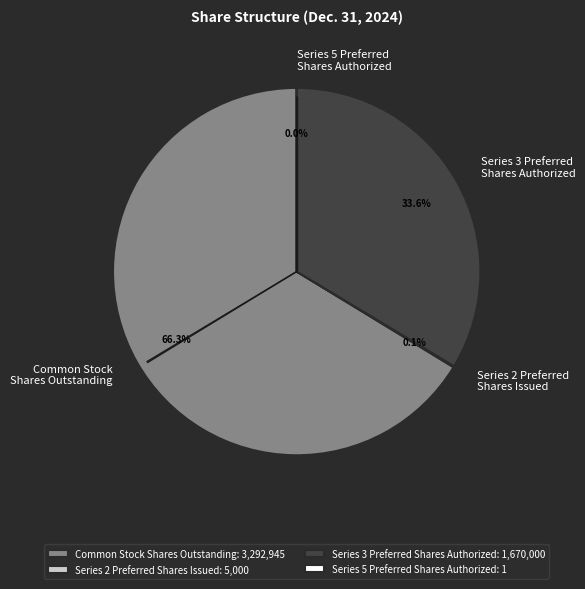

To the nearest percent, what portion does Common Stock Shares Outstanding represent?

66%